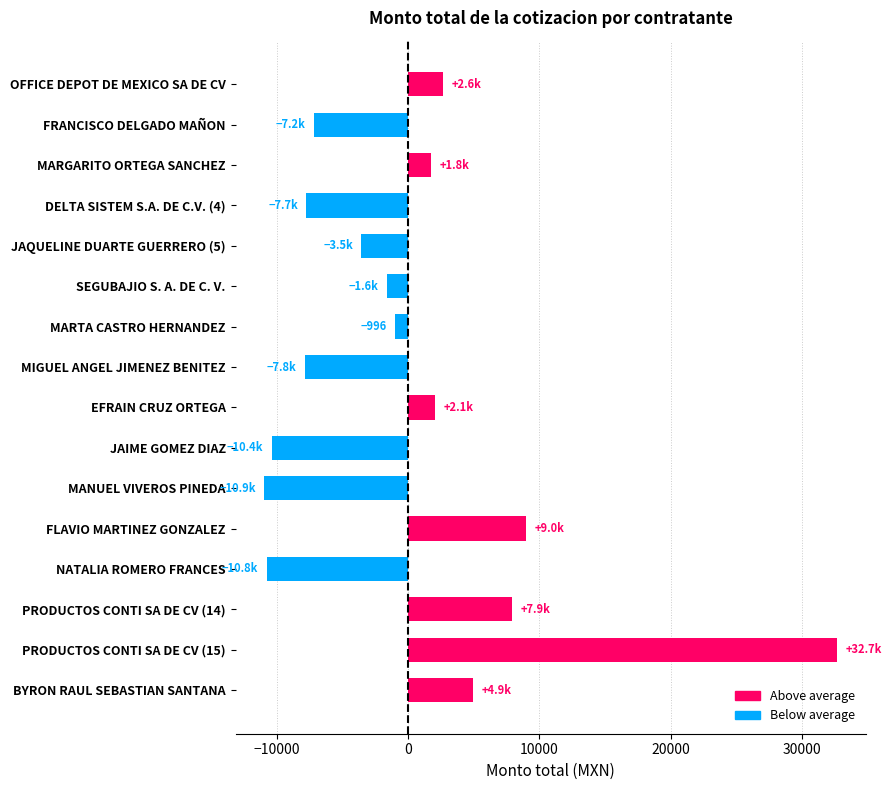

What value does the data have at MARTA CASTRO HERNANDEZ?

-996.4